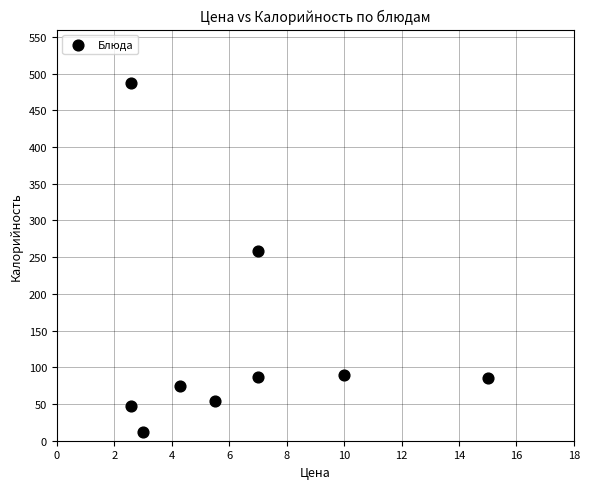

What is the average Y value?

132.9